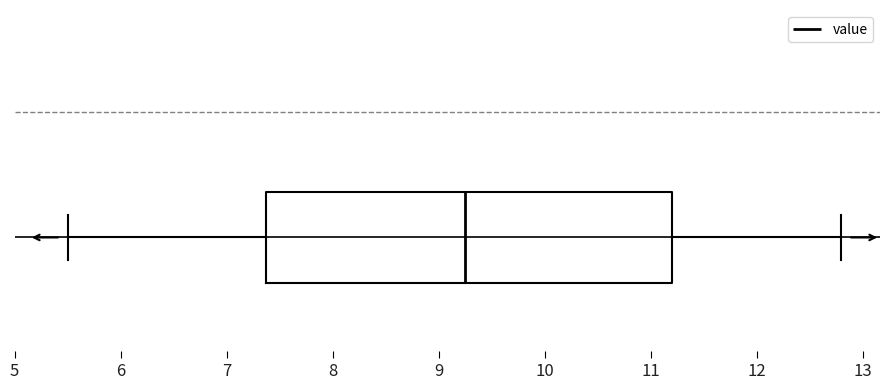

Read this box plot against the x-axis: the position of the median line, the range covered by the box, and the ends of both whiskers. The values are not printed on the chart, so give them approximately, as read against the axis.

median 9.3, box 7.4 to 11.2, whiskers 5.5 to 12.8